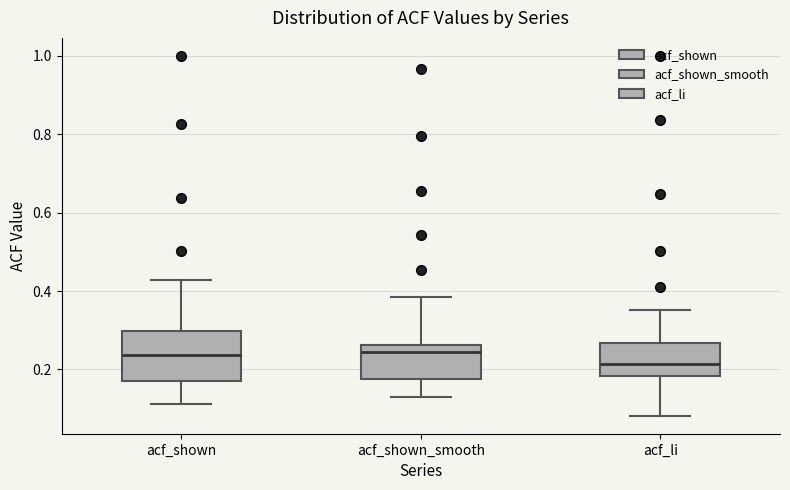

Reading left to right, transcribe this box plot: for each box, give where its median line is, the range the box spans, and where its two whiskers end, as read against the y-axis. The values are not printed on the chart, so give them approximately, as read against the axis.

acf_shown: median 0.24, box 0.18 to 0.30, whiskers 0.12 to 0.42
acf_shown_smooth: median 0.24, box 0.18 to 0.26, whiskers 0.14 to 0.38
acf_li: median 0.22, box 0.18 to 0.26, whiskers 0.08 to 0.36